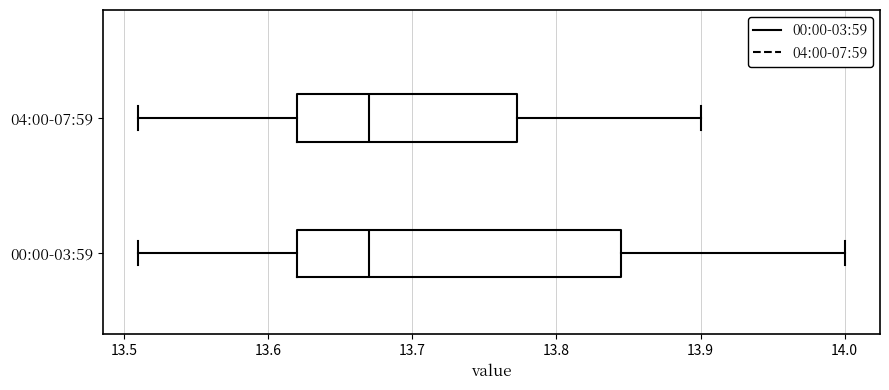

Where does the left whisker of the box for 04:00-07:59 end on the x-axis? The values are not printed on the chart, so give them approximately, as read against the axis.

13.51